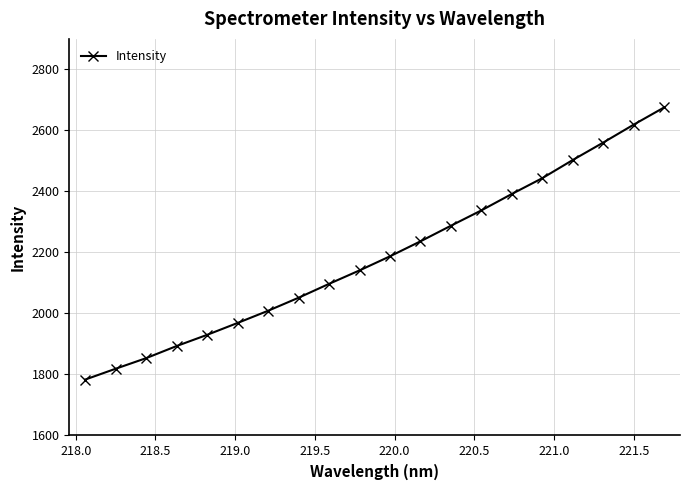

What is the maximum value shown in the chart?

2675.2